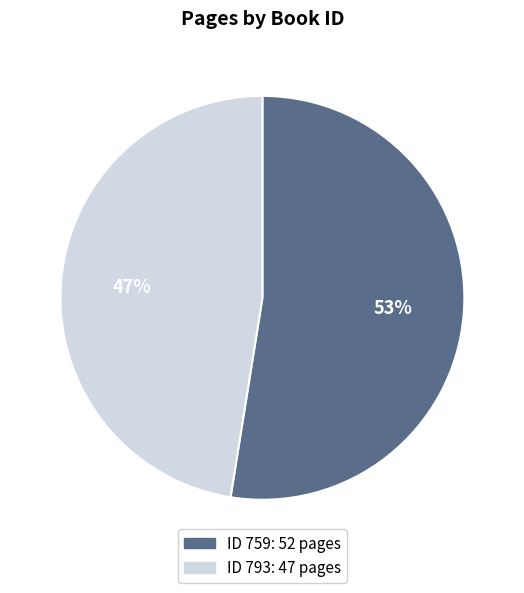

Is there a majority slice in this chart?

Yes